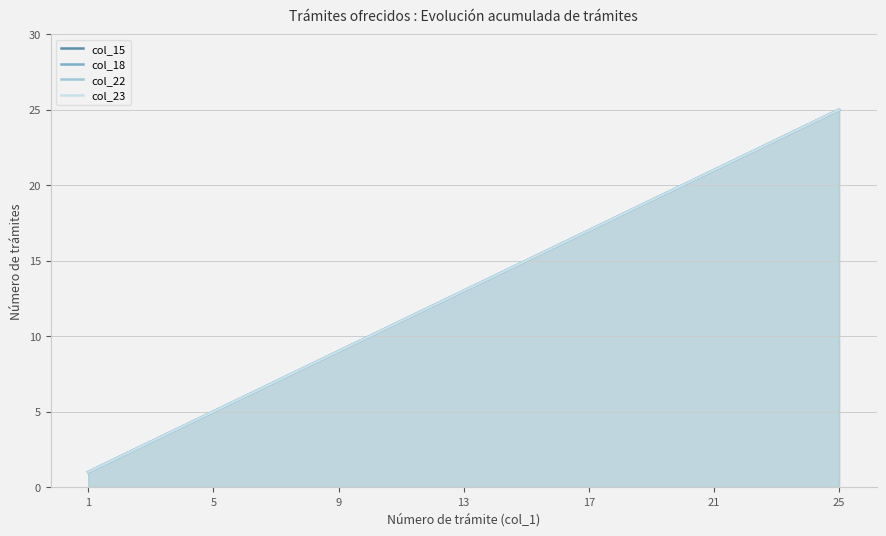

What is the highest value of the col_15 series?

25